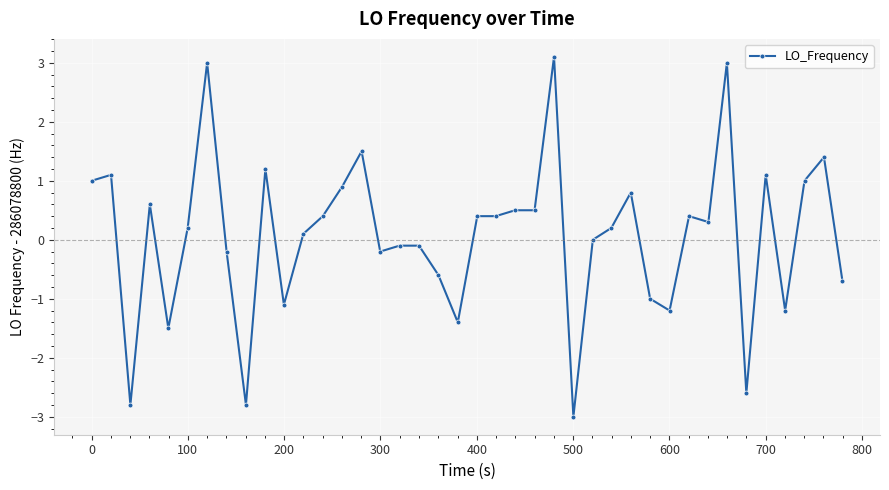

How many lines are shown in the chart?

1